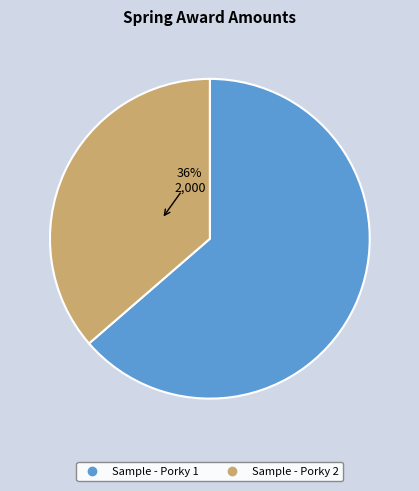

Is it true that Sample - Porky 2 is 45% of the pie?

False